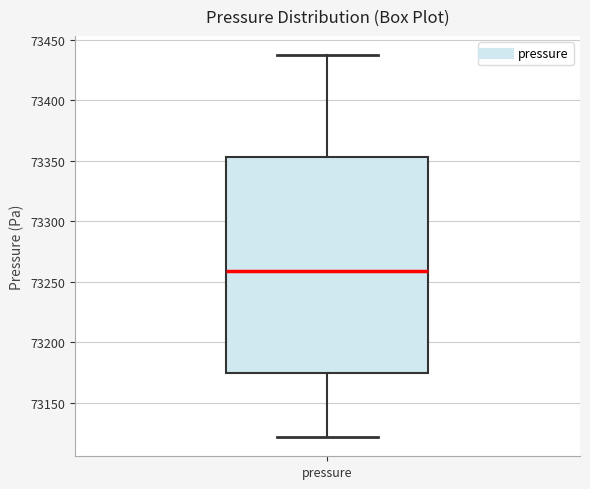

Where is the upper edge of the box for pressure on the y-axis? The values are not printed on the chart, so give them approximately, as read against the axis.

73355